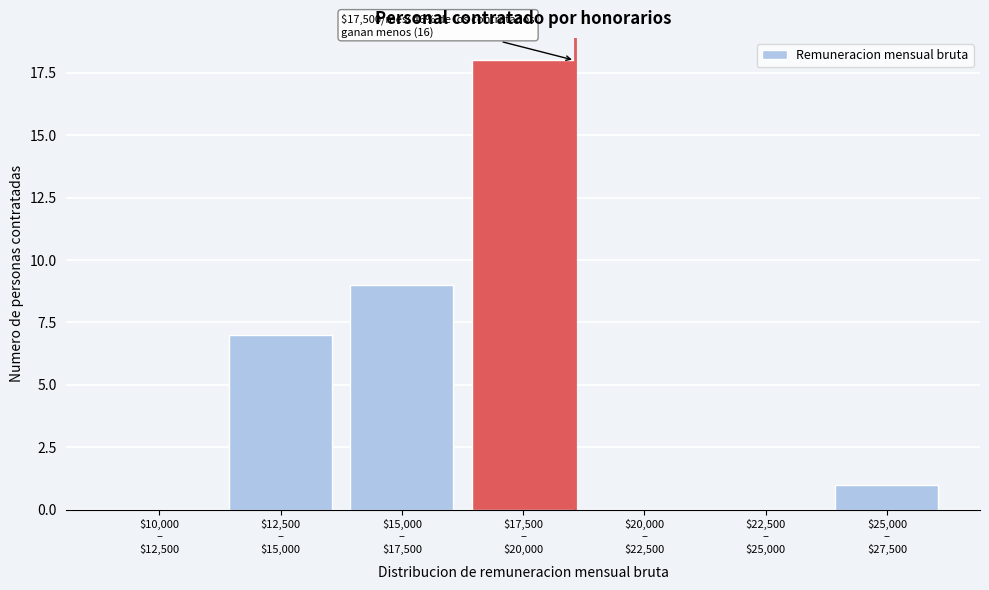

What is the maximum value shown in the chart?

18